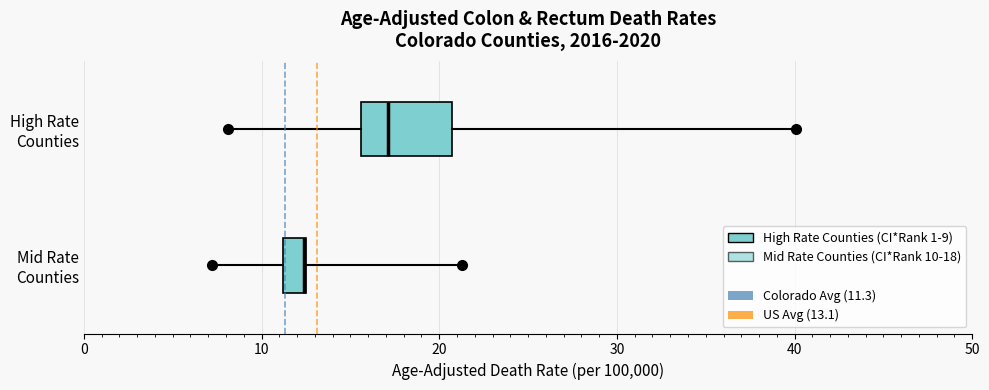

Where does the median line of the box for High Rate Counties sit on the x-axis? The values are not printed on the chart, so give them approximately, as read against the axis.

17